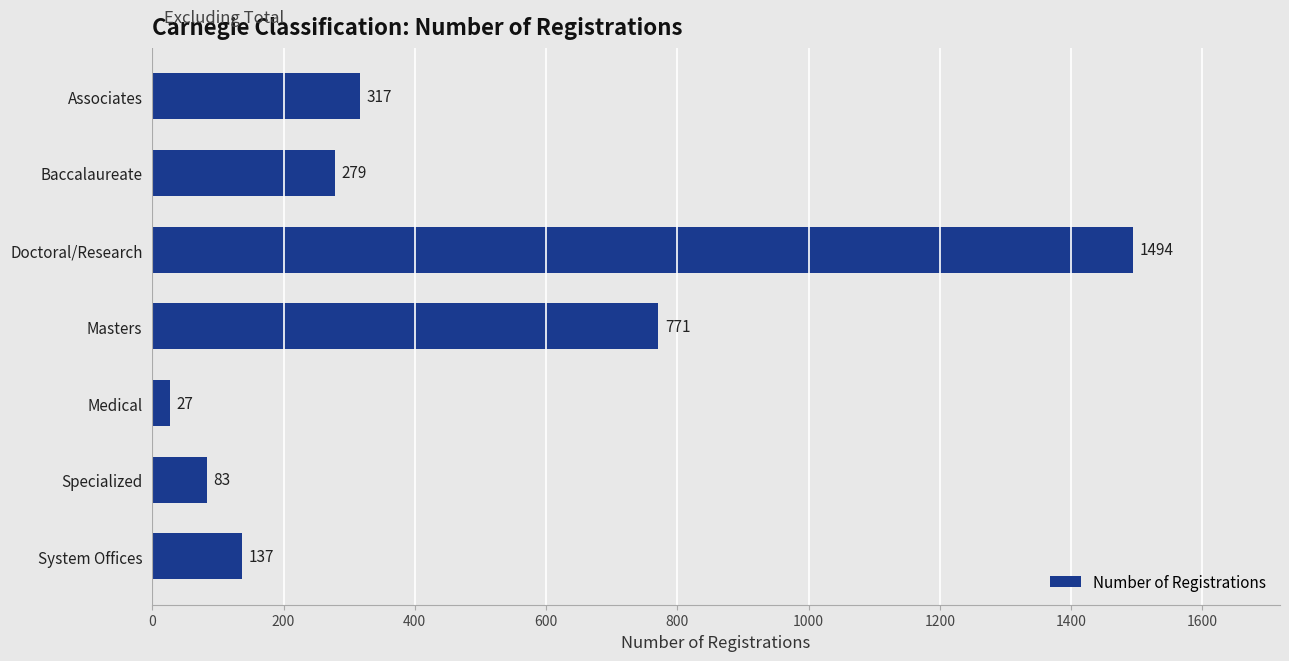

Reading top to bottom, extract all data points from this chart.

Associates=317	Baccalaureate=279	Doctoral/Research=1494	Masters=771	Medical=27	Specialized=83	System Offices=137